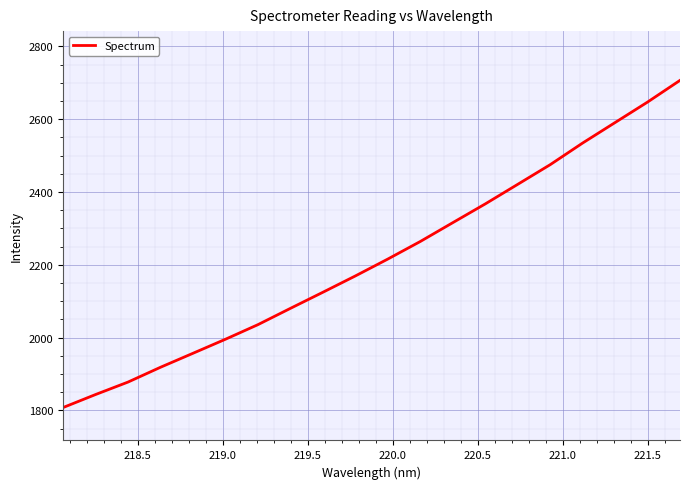

What is the maximum value shown in the chart?

2706.8